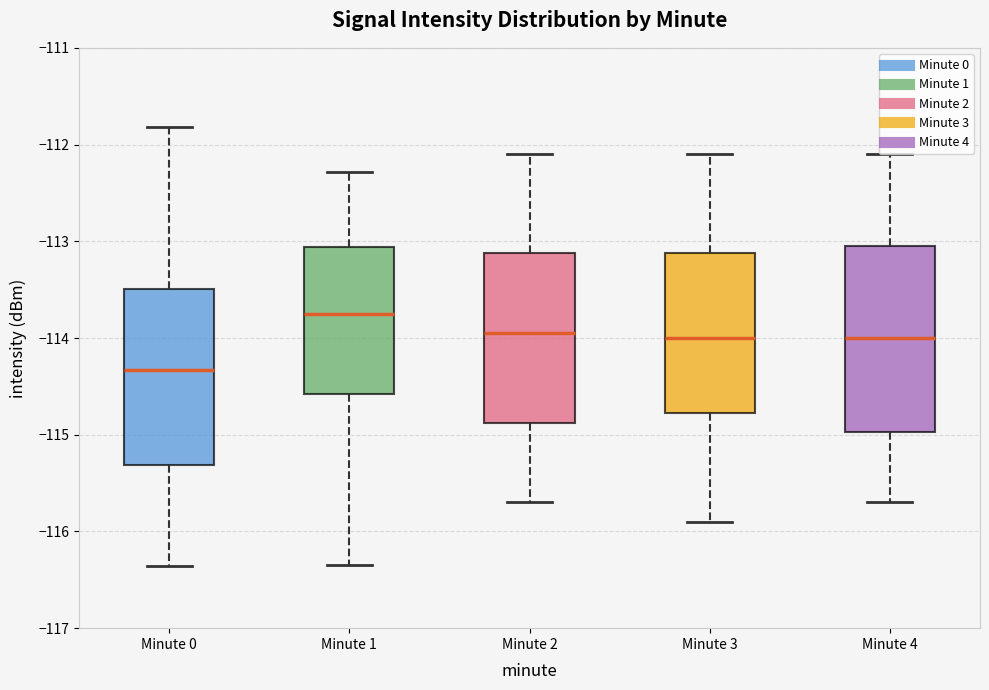

Which box is the tallest, from its lower edge to its upper edge?

Minute 4